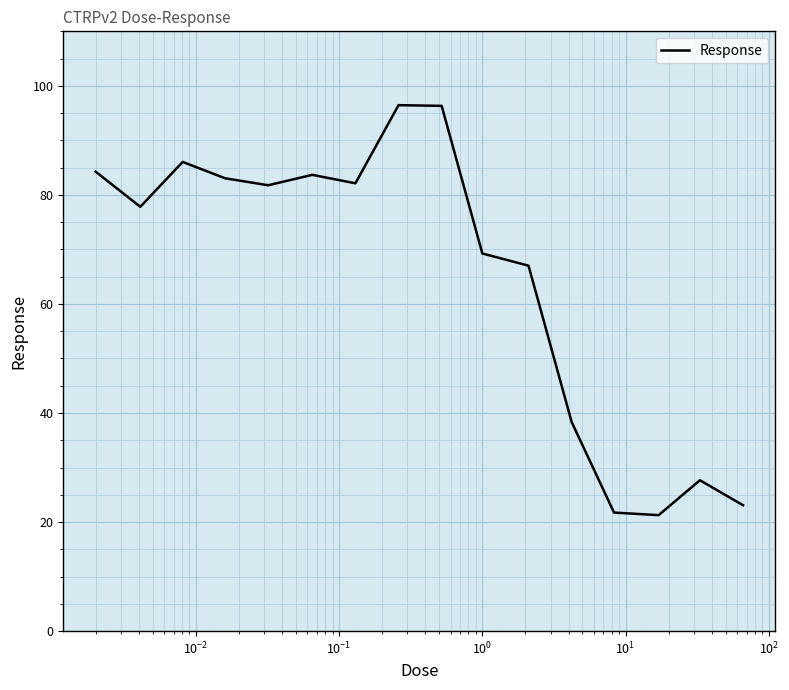

What is the difference between the maximum and minimum values?

75.2